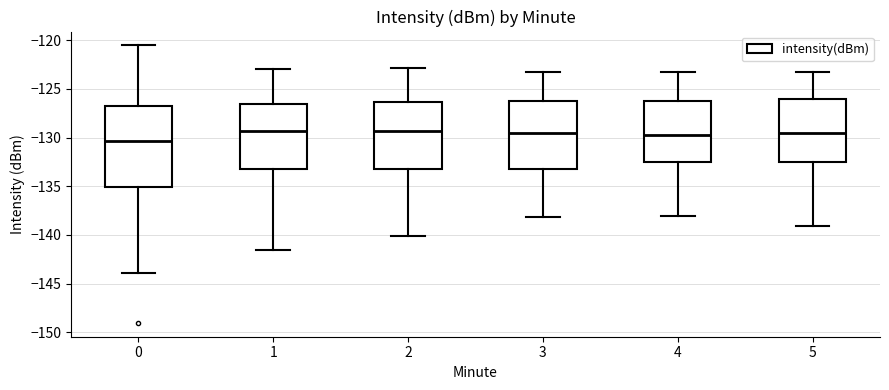

Which box has the lowest median line?

0